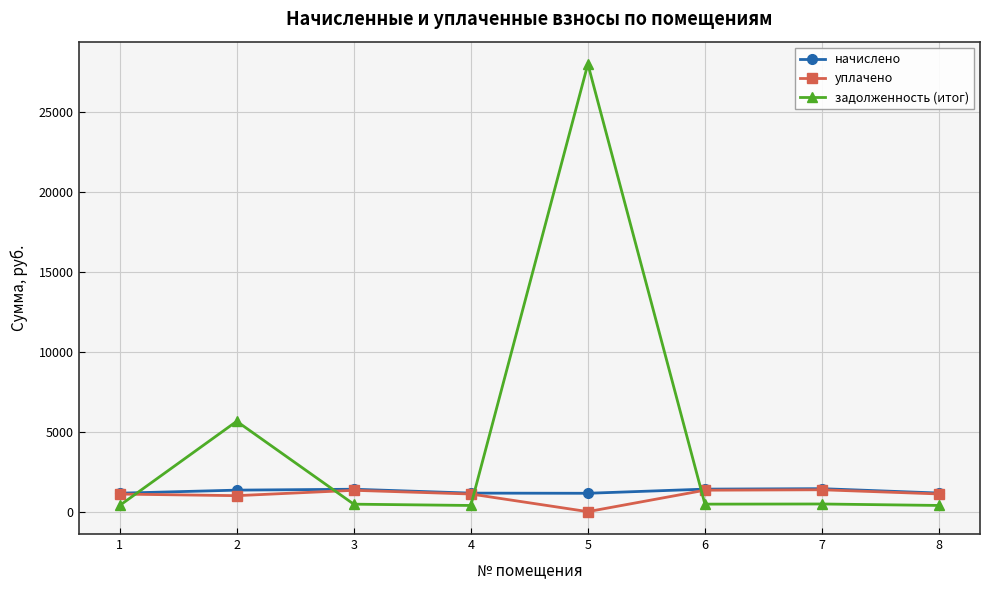

True or false: задолженность (итог) has more than 1 points higher than both neighbors.

True